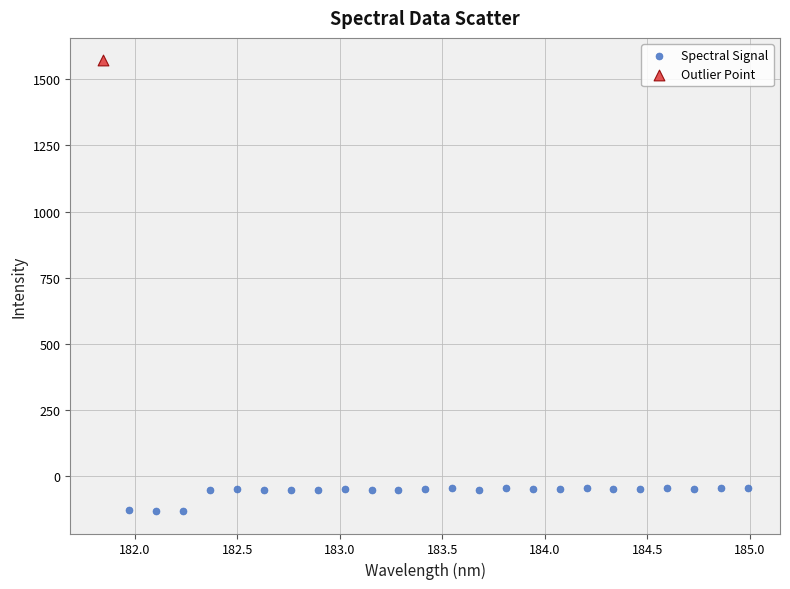

What are all the series names shown in the legend?

Spectral Signal, Outlier Point